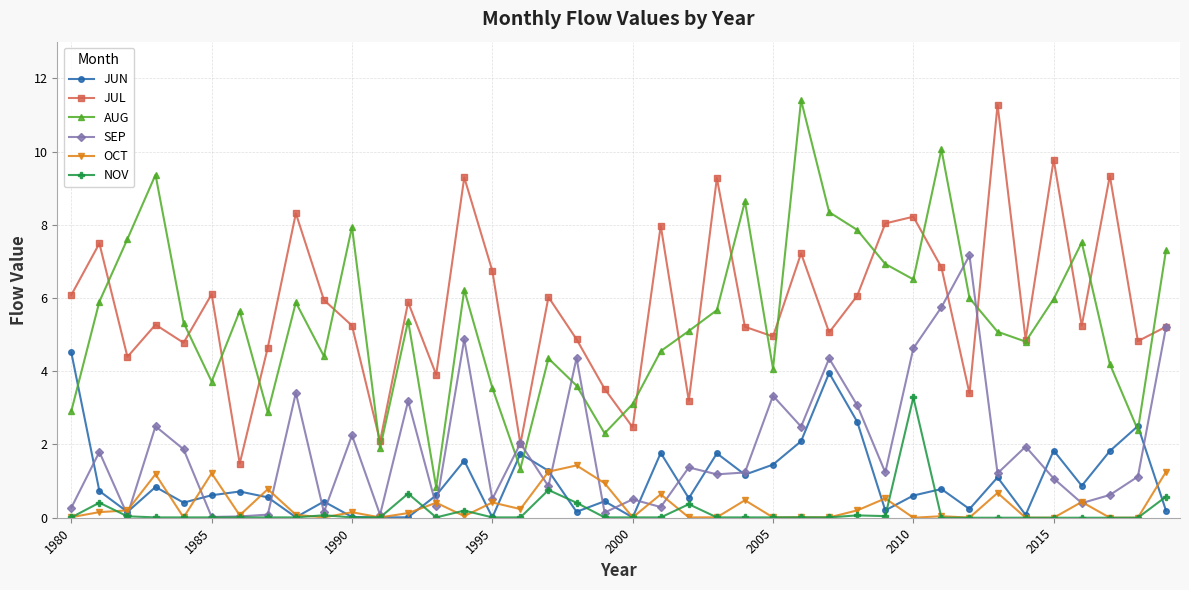

What is the maximum value for NOV?

3.3